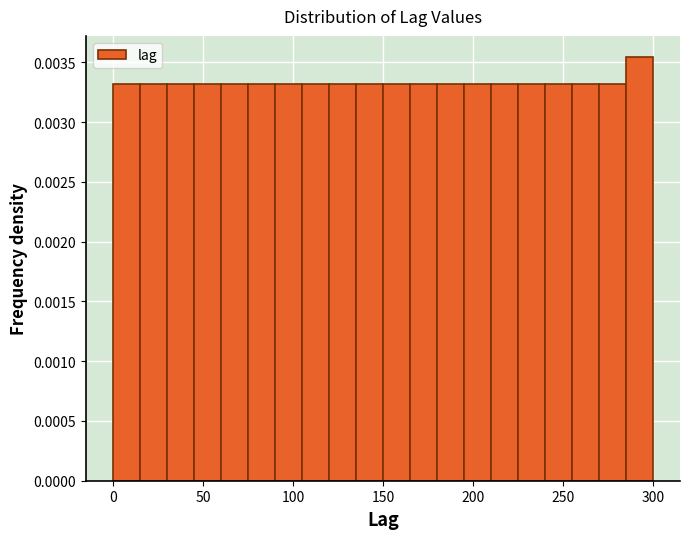

Read against the x-axis, roughly where is the centre of the tallest bar?

295